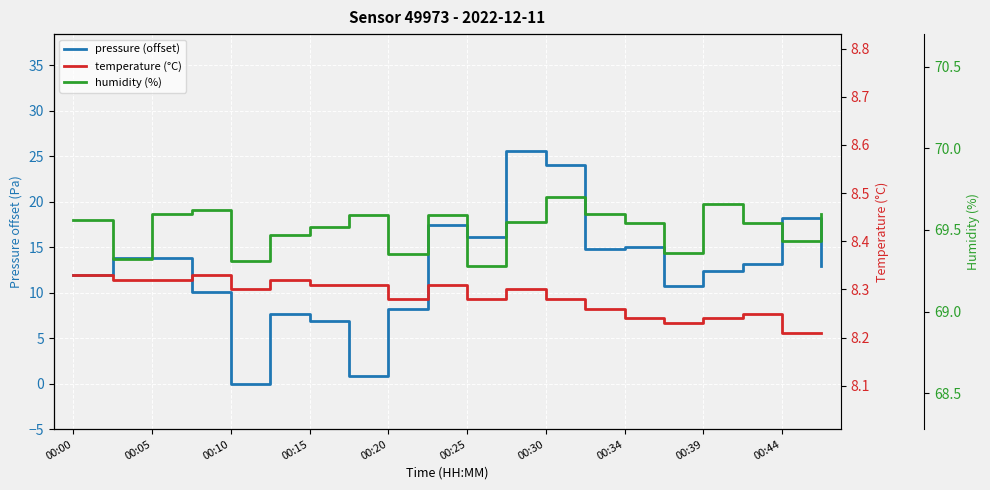

What is the difference between the pressure (offset) values at 00:25 and 00:34?

1.1